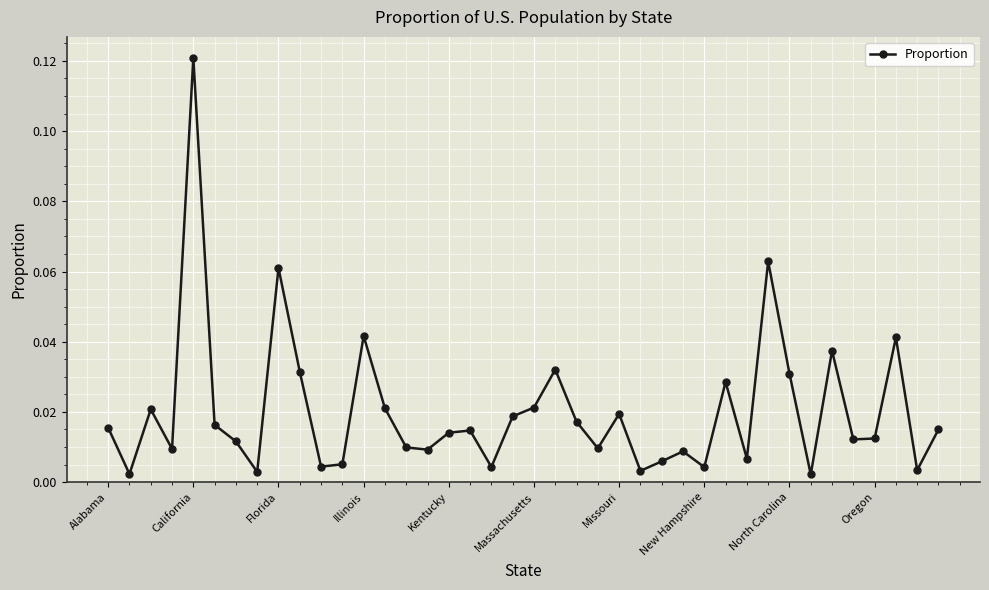

What is the sum of all values?

0.8